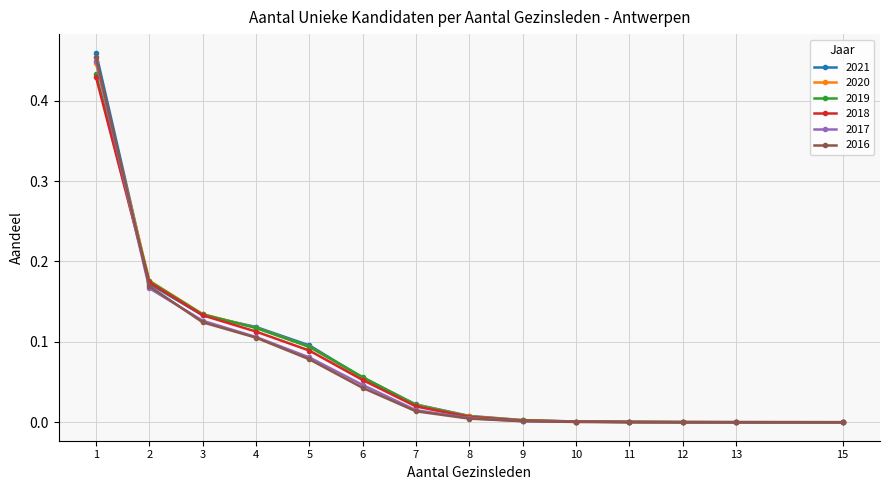

At which category is the sum across all series the highest?

1